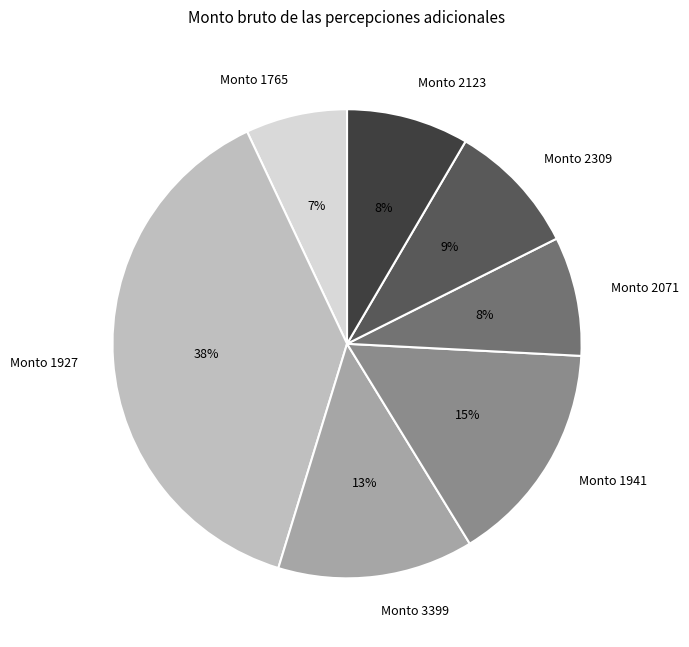

Which has a higher value, Monto 2071 or Monto 2309?

Monto 2309